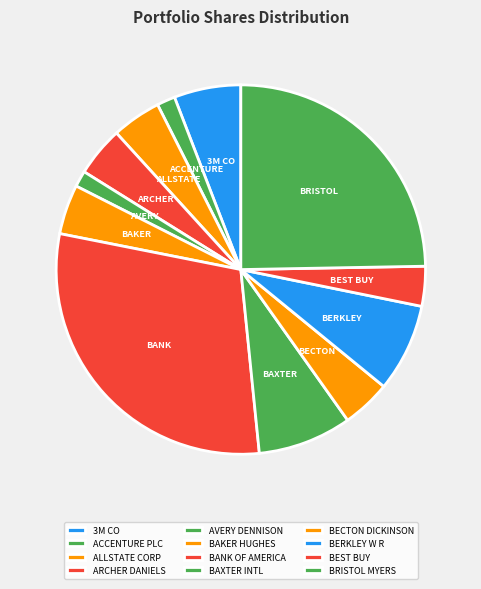

To the nearest percent, what is the average slice percentage?

8%